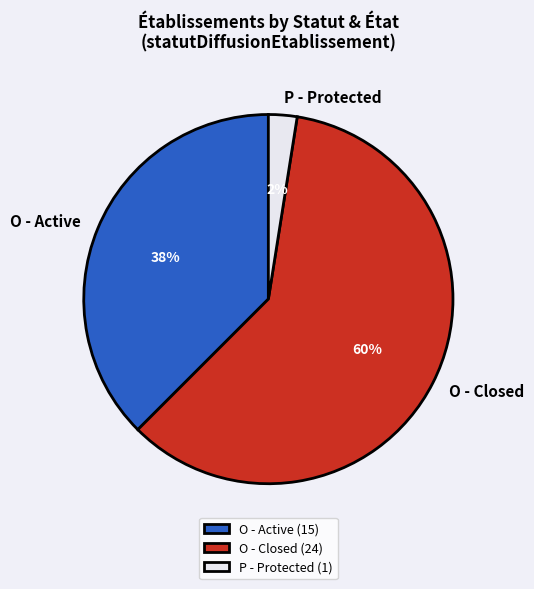

How many slices are in this pie chart?

3